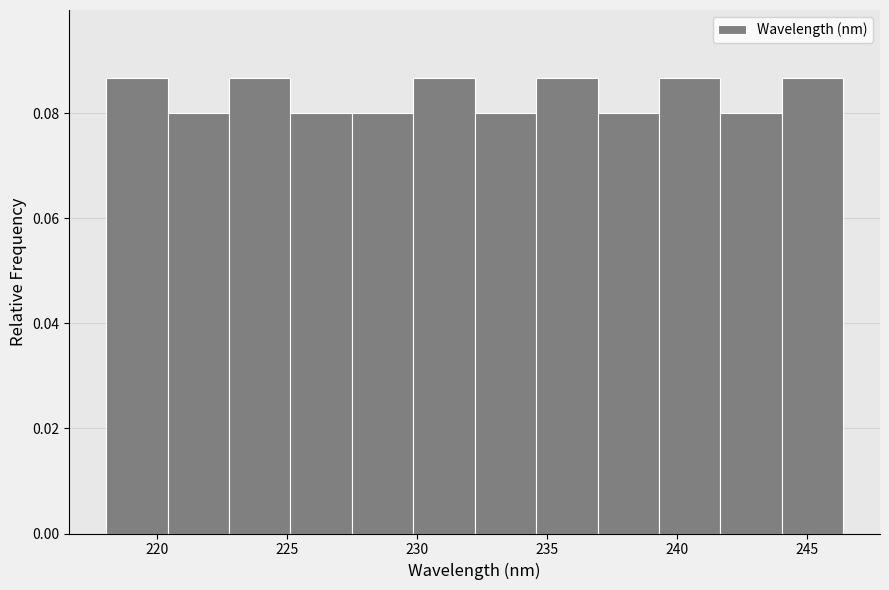

Reading left to right, transcribe this chart: for each bar, give the range it covers on the x-axis and its height. Neither the bar edges nor the heights are printed on the chart, so give them approximately, as read against the axes.

218.0 to 220.5: 0.086
220.5 to 223.0: 0.080
223.0 to 225.0: 0.086
225.0 to 227.5: 0.080
227.5 to 230.0: 0.080
230.0 to 232.0: 0.086
232.0 to 234.5: 0.080
234.5 to 237.0: 0.086
237.0 to 239.5: 0.080
239.5 to 241.5: 0.086
241.5 to 244.0: 0.080
244.0 to 246.5: 0.086